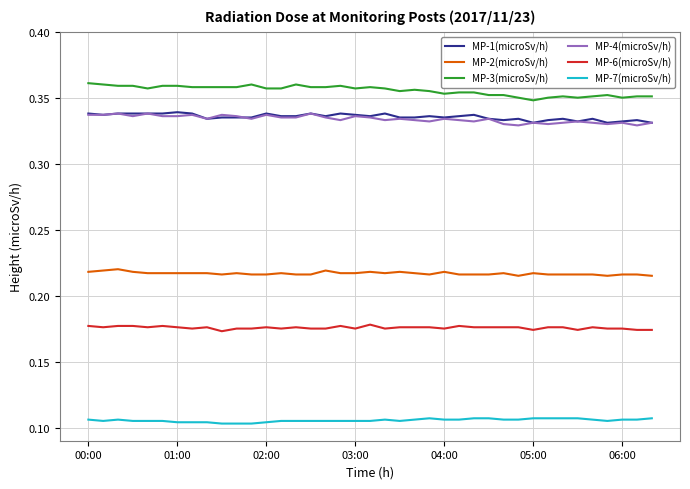

Which series has the largest total across all categories?

MP-3(microSv/h)